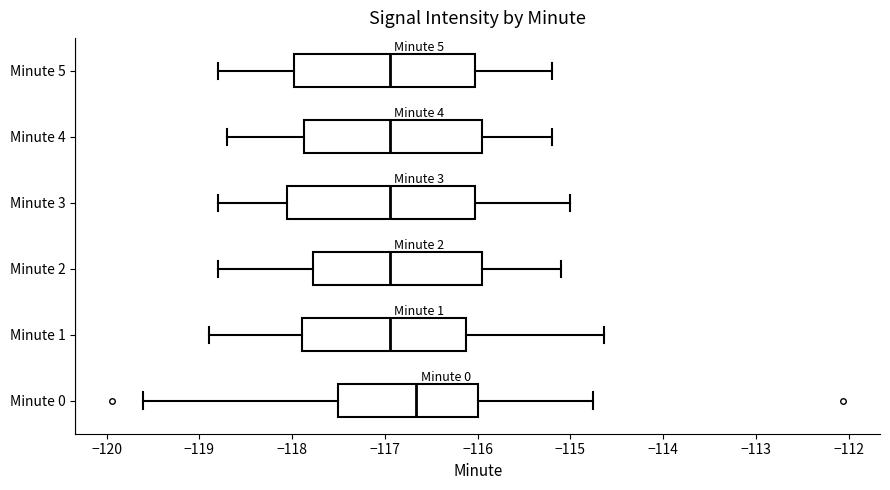

Which box has the furthest to the right median line?

Minute 0